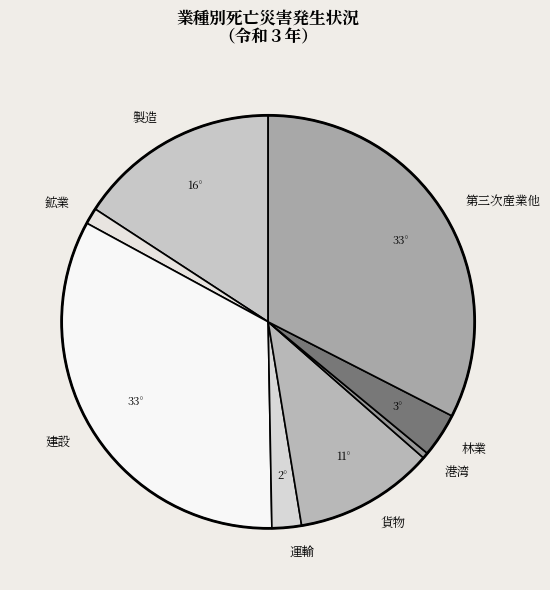

Is 第三次産業他 the majority of the pie?

No